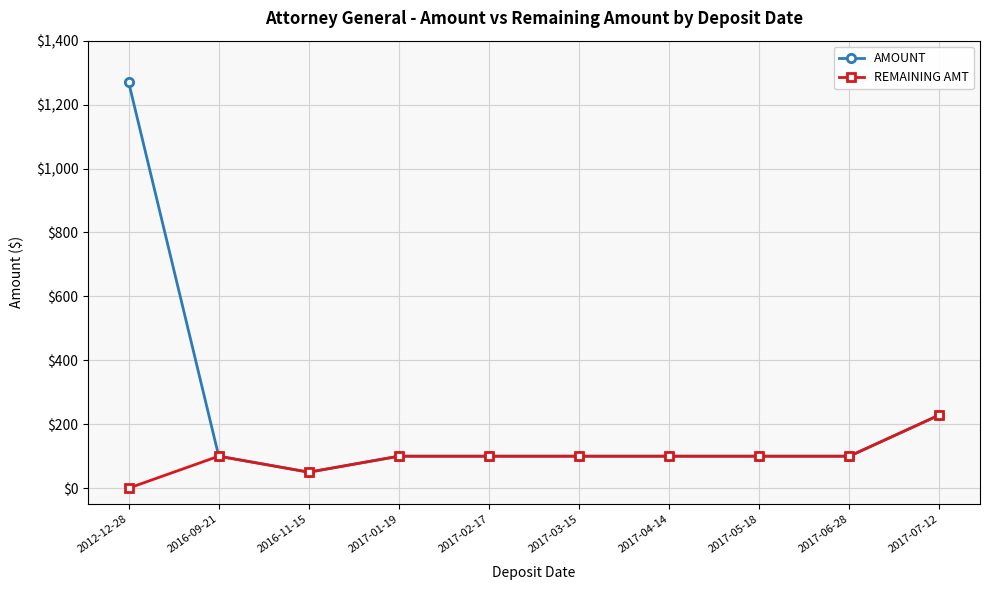

Read the REMAINING AMT value at 2017-03-15.

100.0